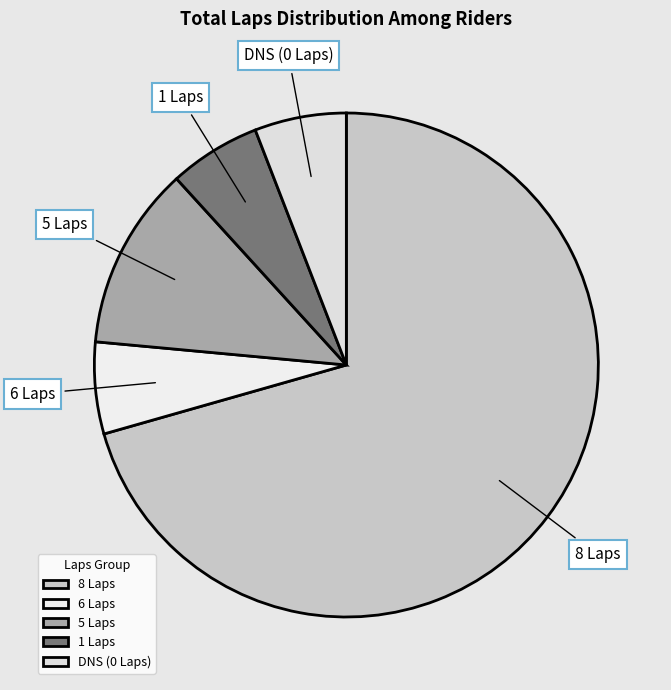

Combined, do DNS (0 Laps) and 6 Laps account for over 50%?

No